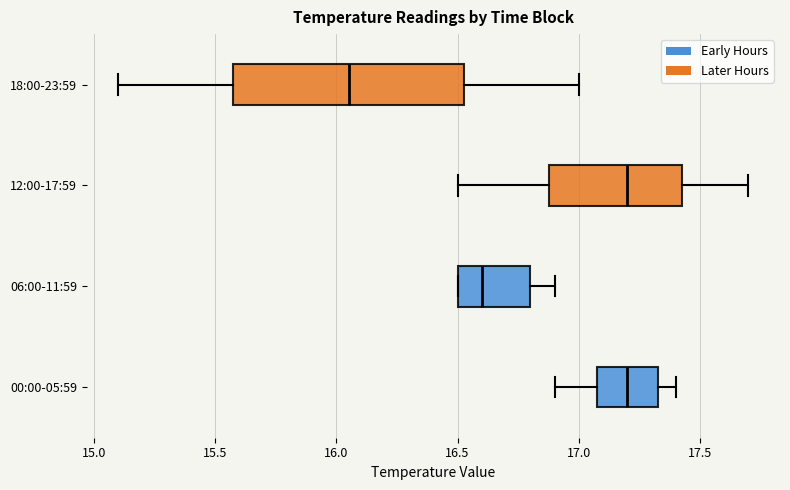

Which box is the widest, from its left edge to its right edge?

18:00-23:59